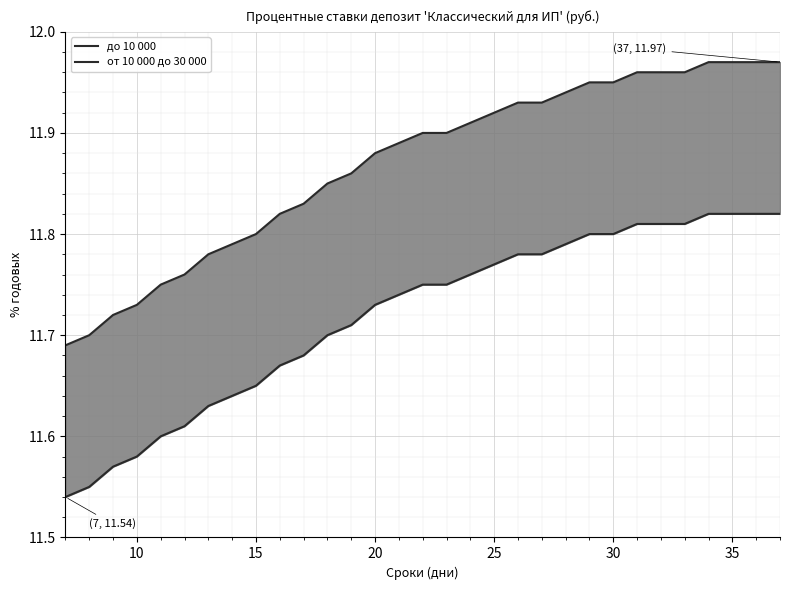

What is the lowest value of the от 10 000 до 30 000 series?

11.7